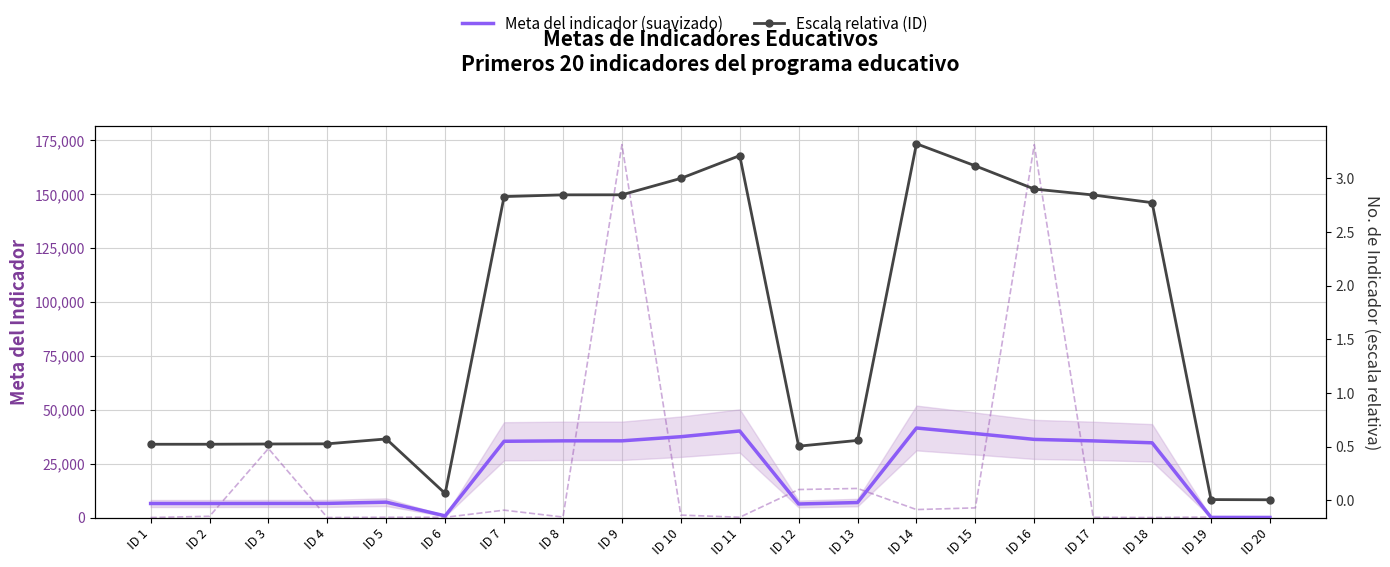

At which category does the chart reach its peak across all series?

ID 14